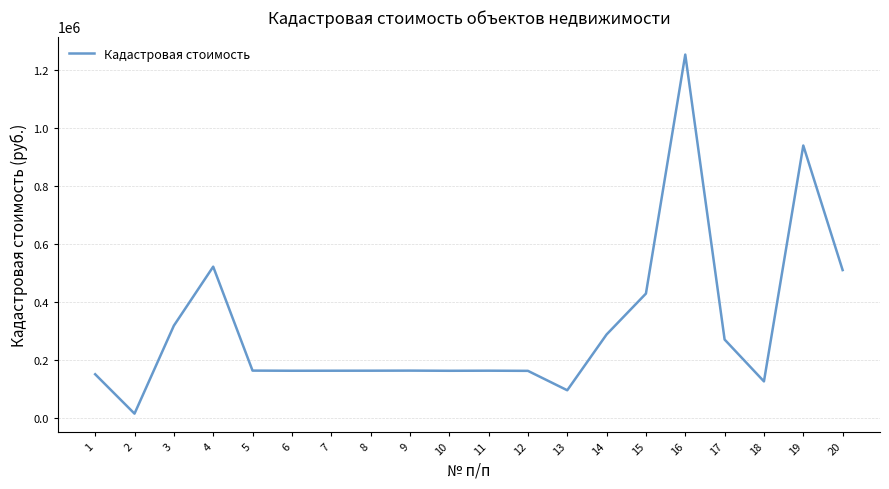

Is it true that the value at 8 is 229895.0?

False